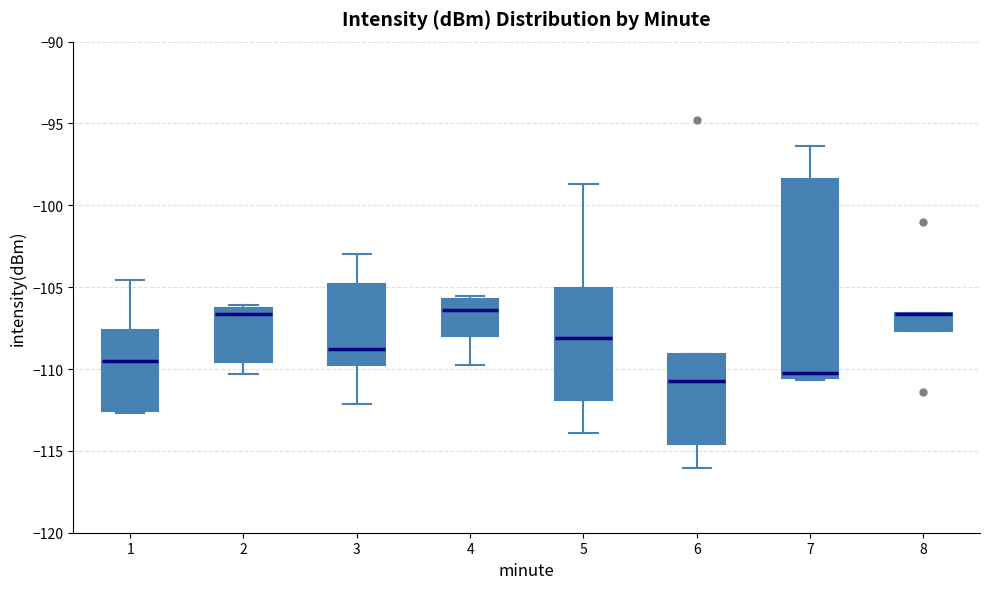

Which box is the tallest, from its lower edge to its upper edge?

7